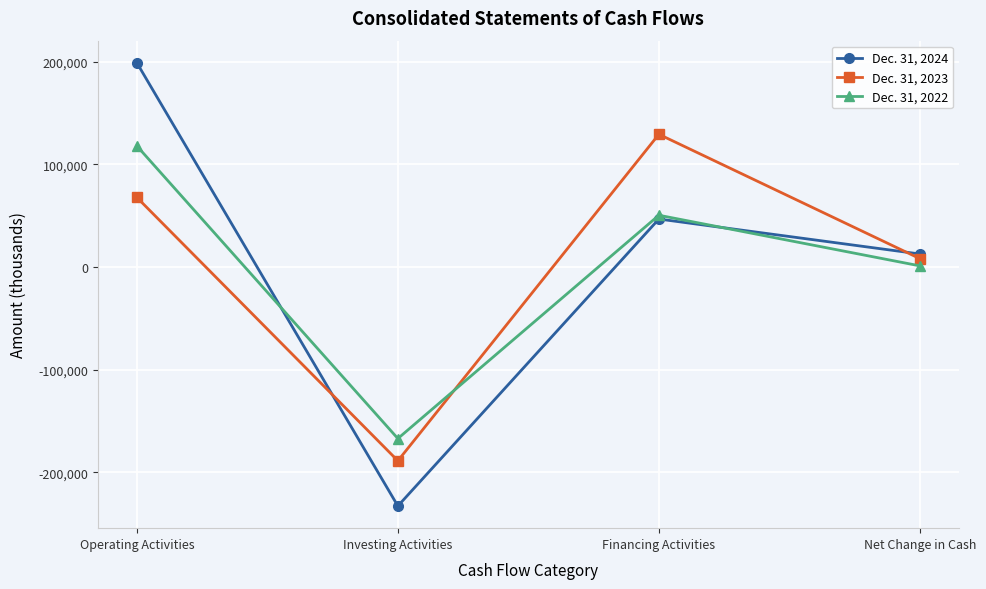

Reading left to right, extract all data points from this chart.

Dec. 31, 2024: 198732	-232780	46636	12588
Dec. 31, 2023: 67683	-188764	129157	8076
Dec. 31, 2022: 117799	-167102	50337	1034